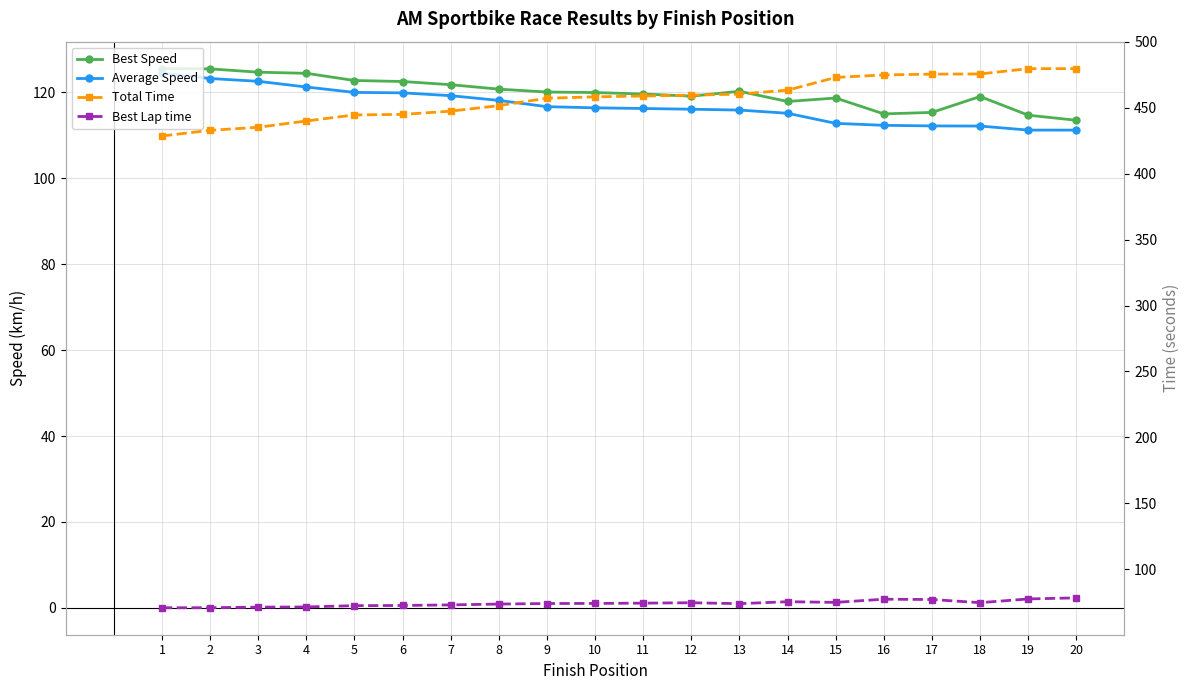

Is it true that Total Time equals 136.9 at 5?

False